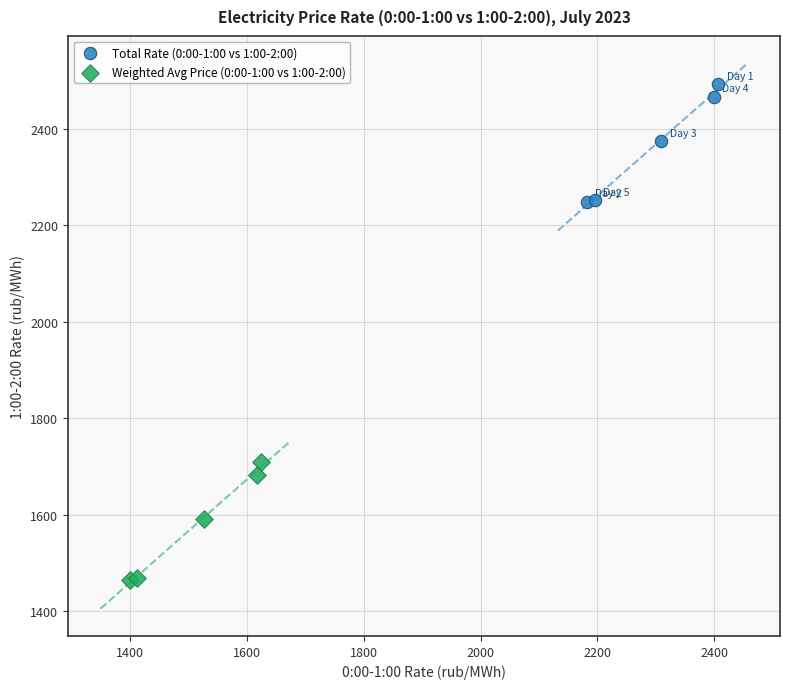

Which series reaches the minimum Y coordinate?

Weighted Avg Price (0:00-1:00 vs 1:00-2:00)